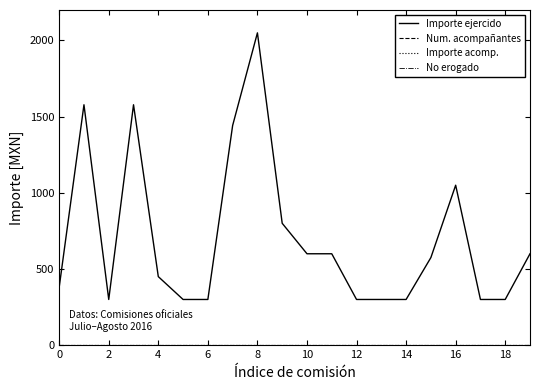

How many lines are shown in the chart?

4